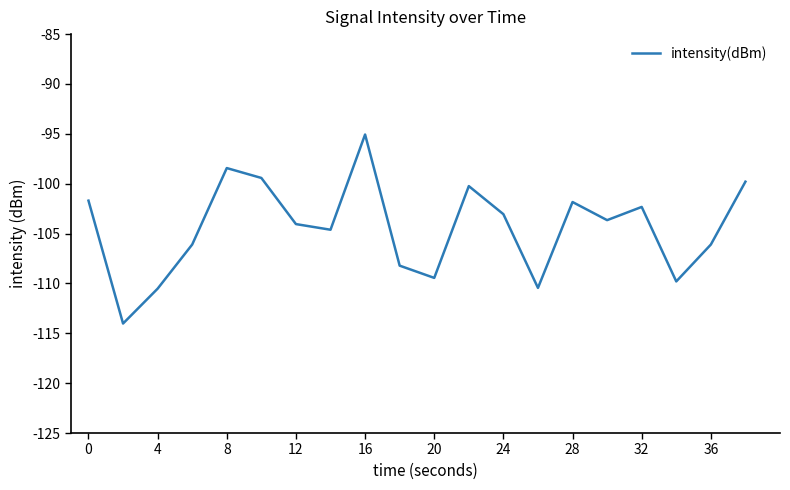

What is the difference between the maximum and minimum values?

19.0